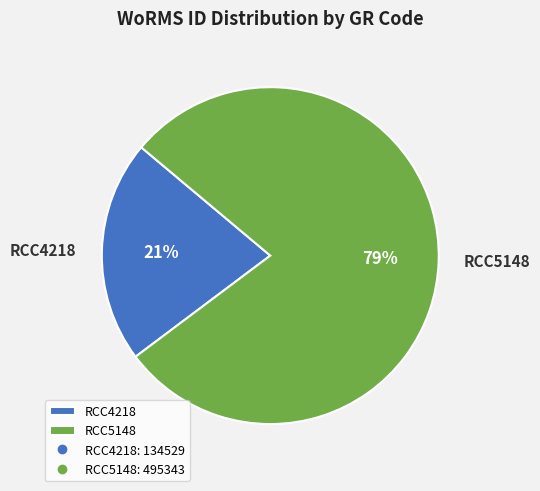

To the nearest percent, what is the combined percentage of RCC4218 and RCC5148?

100%